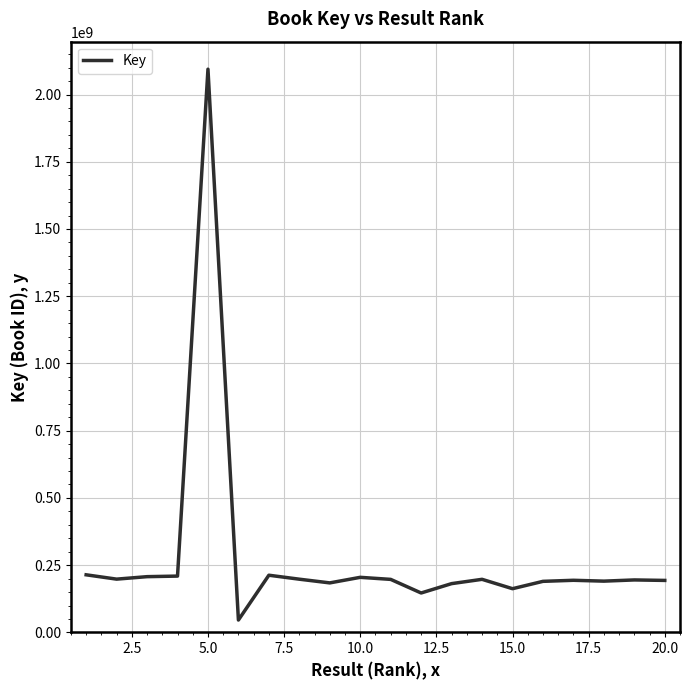

What is the maximum value shown in the chart?

2094126213